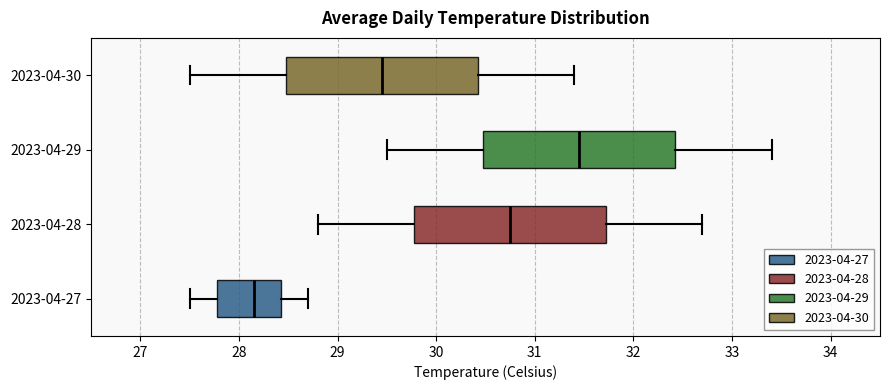

Where does the left whisker of the box for 2023-04-30 end on the x-axis? The values are not printed on the chart, so give them approximately, as read against the axis.

27.5